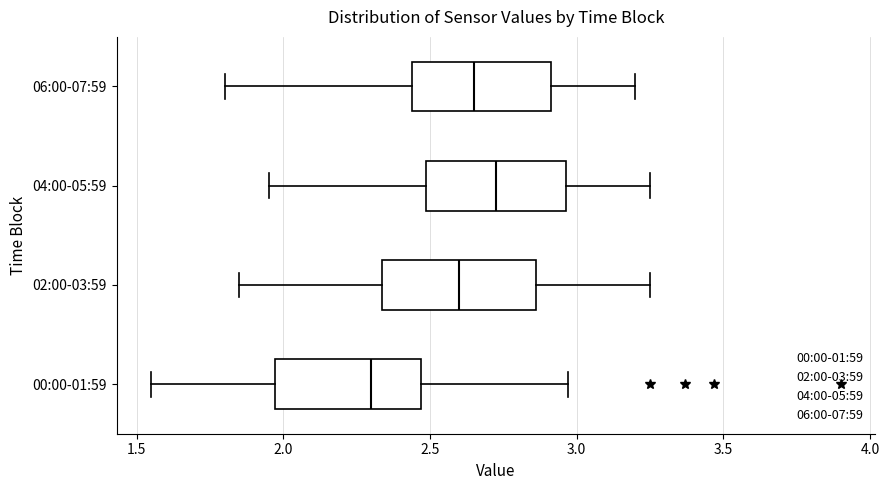

Which box has the furthest to the right median line?

04:00-05:59